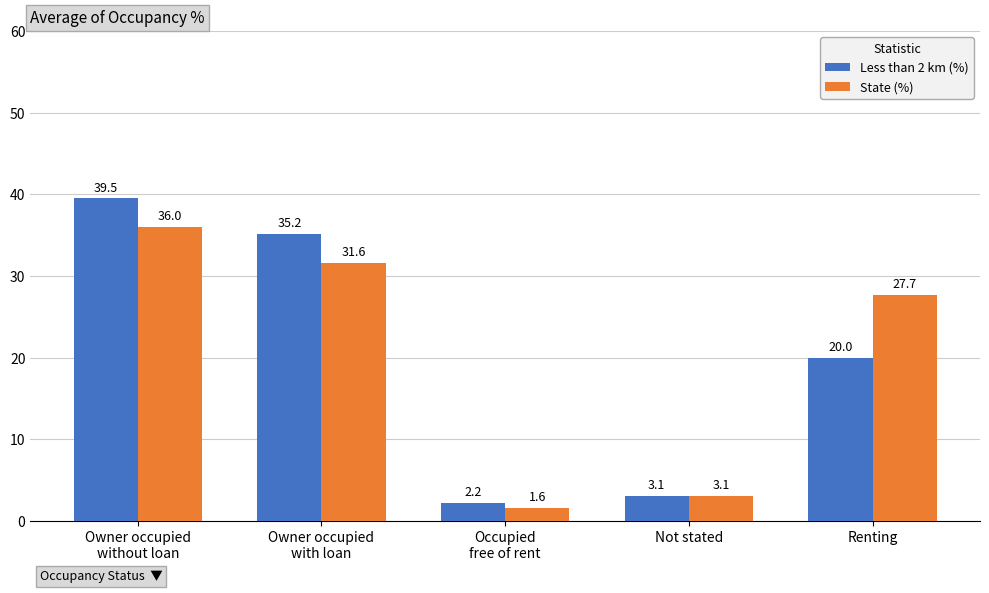

Reading left to right, list all the values displayed in this chart.

Less than 2 km (%): 39.5	35.2	2.2	3.1	20.0
State (%): 36.0	31.6	1.6	3.1	27.7